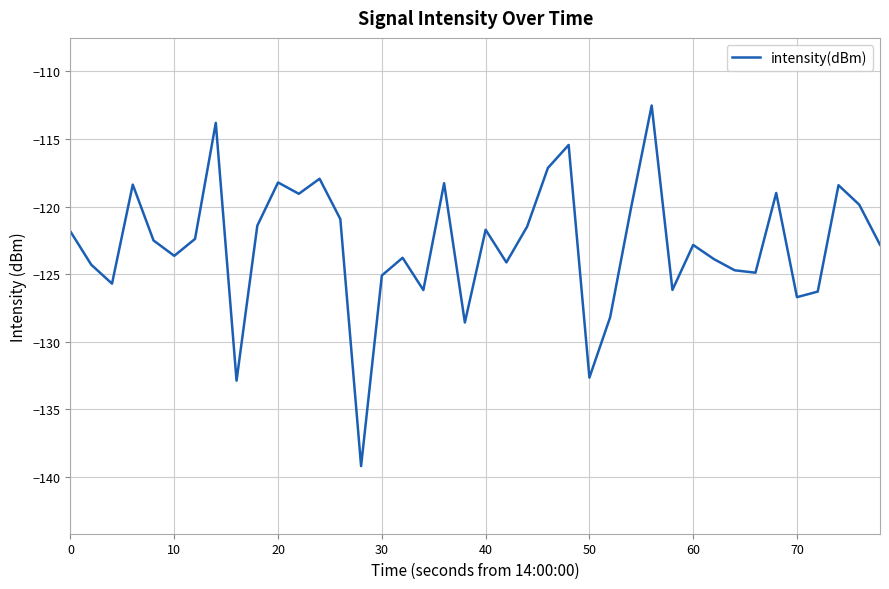

How many lines are shown in the chart?

1